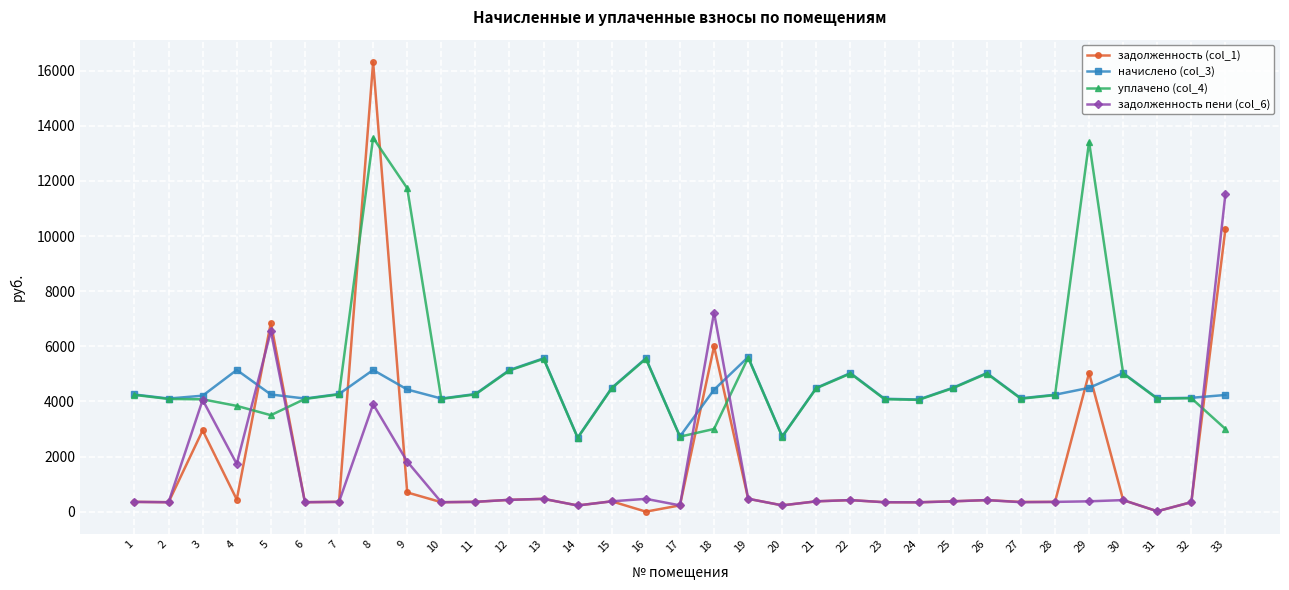

How many times do начислено (col_3) and задолженность (col_1) cross each other?

9